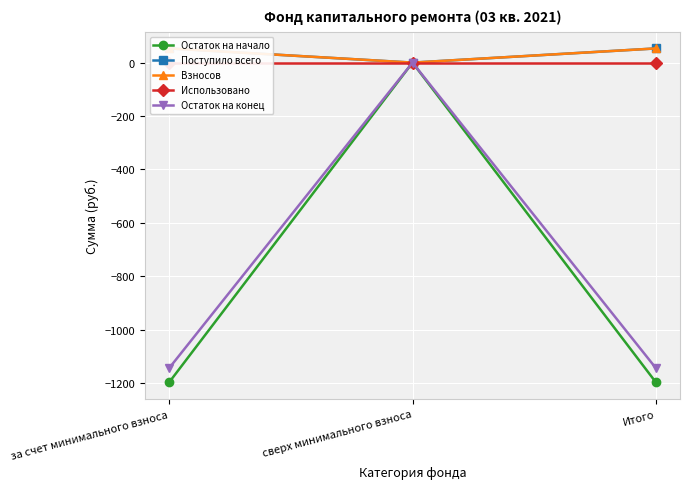

How many lines are shown in the chart?

5